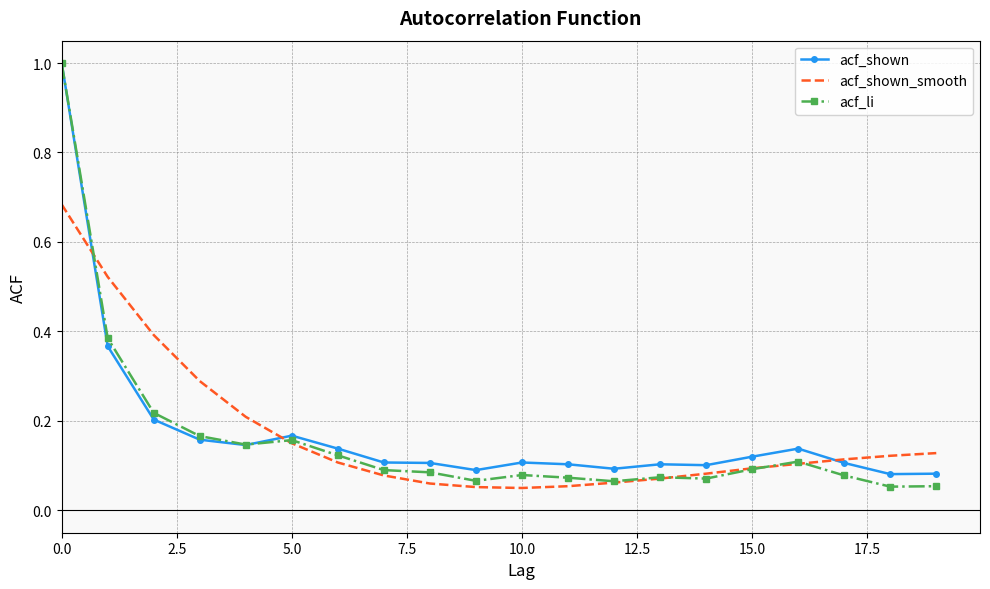

Which series has the largest range (max minus min)?

acf_li